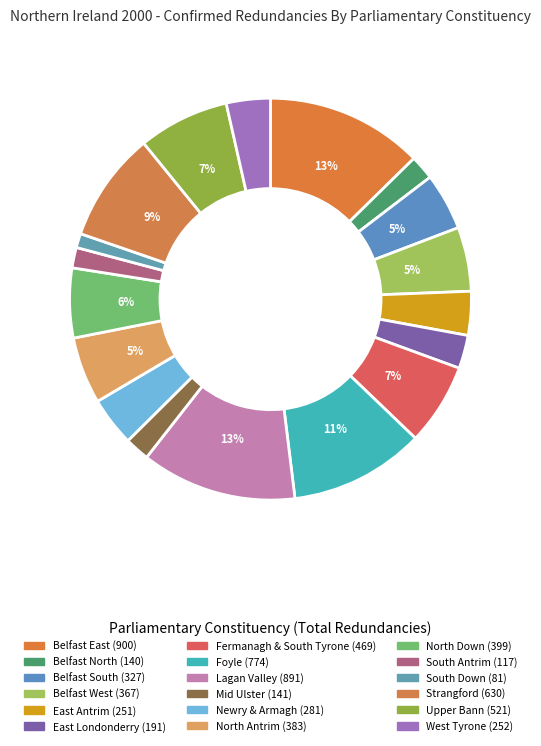

Is there any slice that represents more than half of the pie?

No